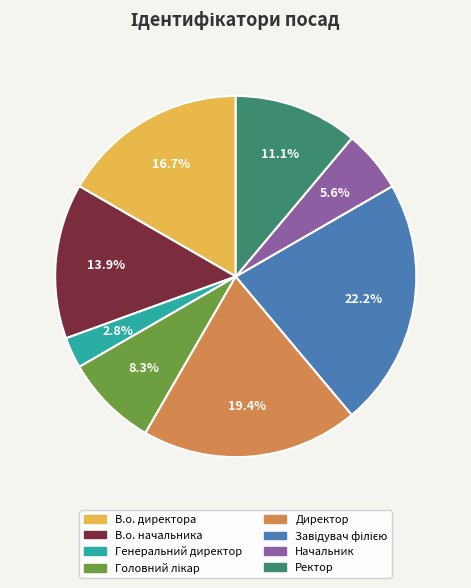

The В.о. начальника slice represents 5% of the pie. True or false?

False